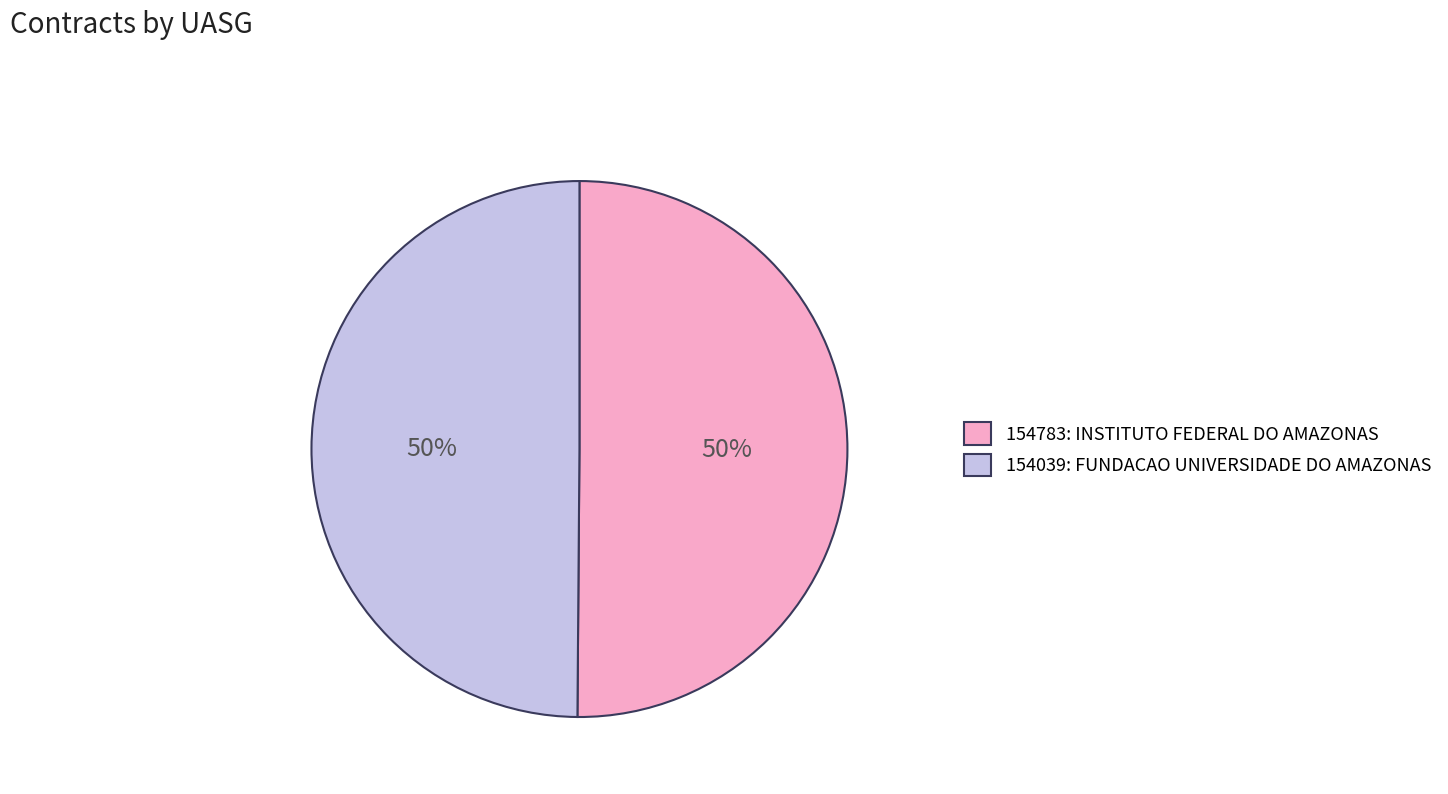

Is the sum of 154039: FUNDACAO UNIVERSIDADE DO AMAZONAS and 154783: INSTITUTO FEDERAL DO AMAZONAS greater than half?

Yes